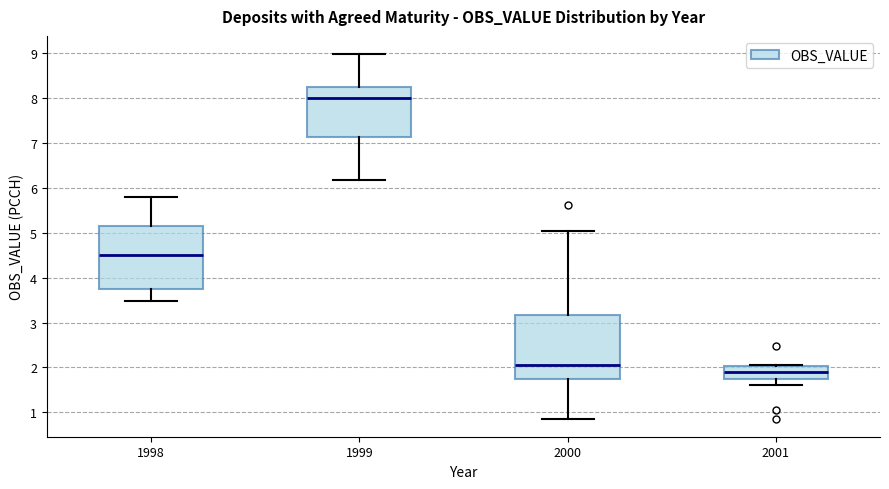

Where is the upper edge of the box at x = 1999 on the y-axis? The values are not printed on the chart, so give them approximately, as read against the axis.

8.3